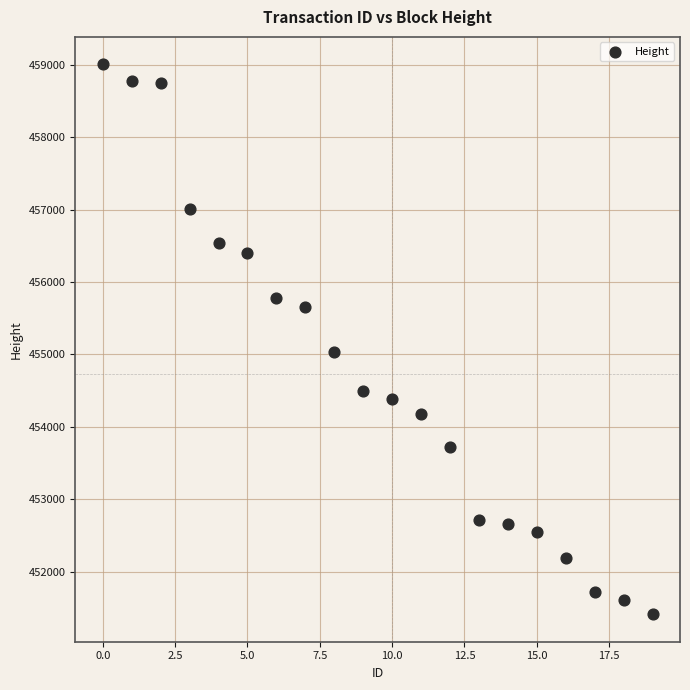

What is the range of Y values (max minus min)?

7590